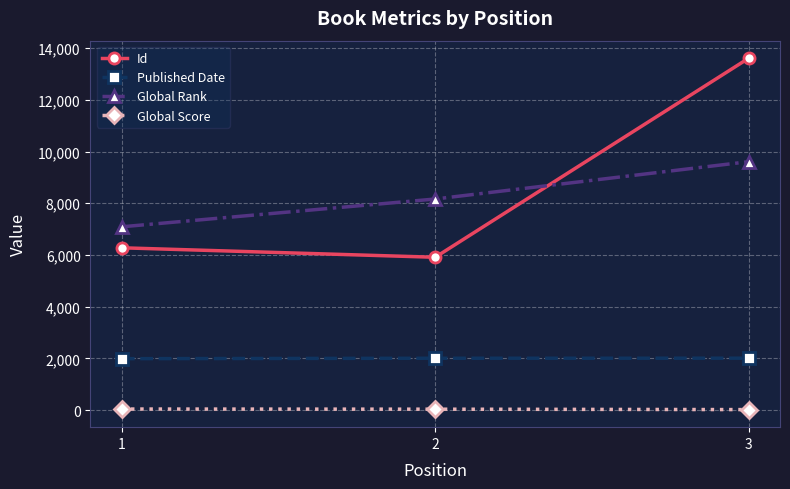

What is the average value of the Published Date series?

2004